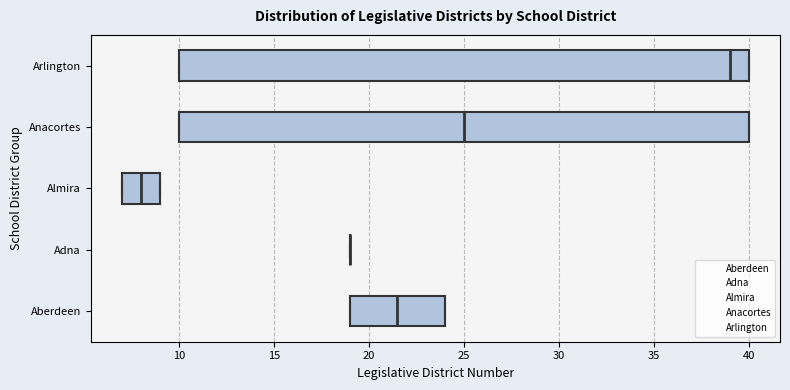

Reading bottom to top, transcribe this box plot: for each box, give where its median line is, the range the box spans, and where its two whiskers end, as read against the x-axis. The values are not printed on the chart, so give them approximately, as read against the axis.

Aberdeen: median 21.5, box 19.0 to 24.0, whiskers 19.0 to 24.0
Adna: box collapsed to a line at 19.0, whiskers 19.0 to 19.0
Almira: median 8.0, box 7.0 to 9.0, whiskers 7.0 to 9.0
Anacortes: median 25.0, box 10.0 to 40.0, whiskers 10.0 to 40.0
Arlington: median 39.0, box 10.0 to 40.0, whiskers 10.0 to 40.0